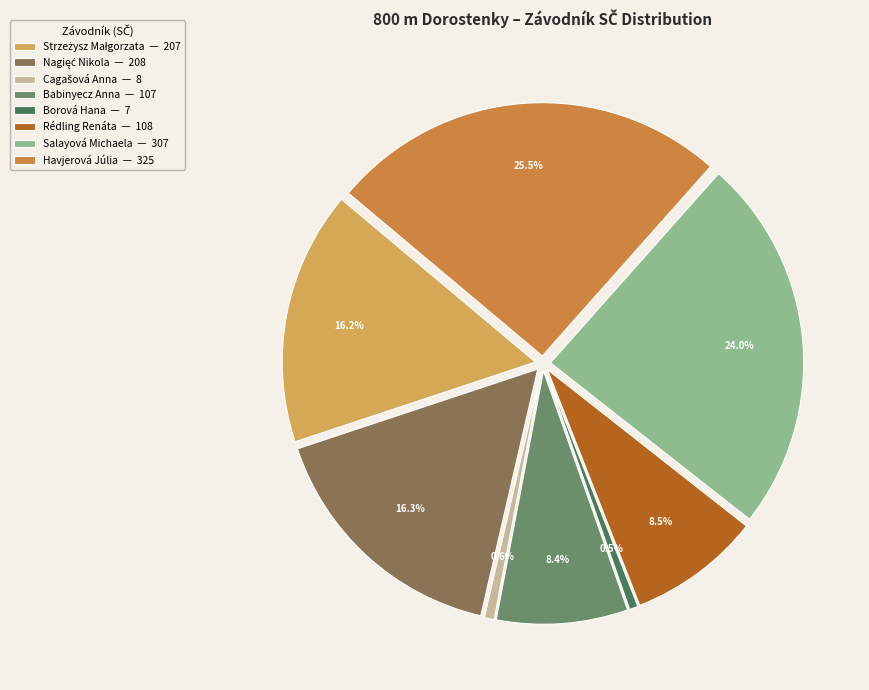

Count the number of slices in the pie.

8